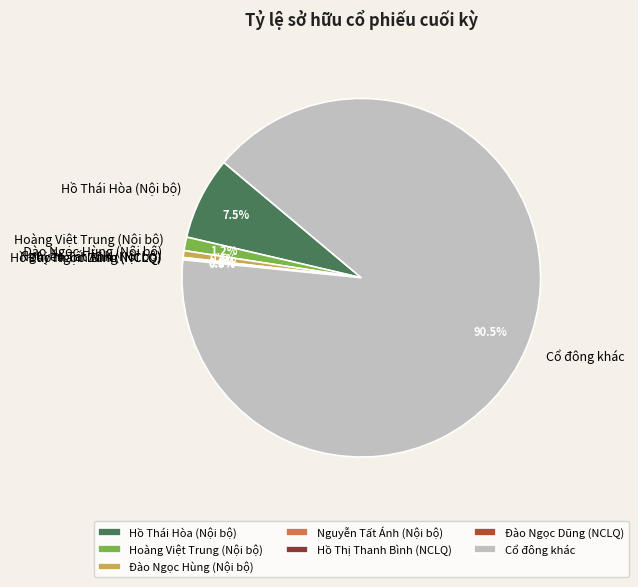

Which has a higher value, Hồ Thái Hòa (Nội bộ) or Hoàng Việt Trung (Nội bộ)?

Hồ Thái Hòa (Nội bộ)